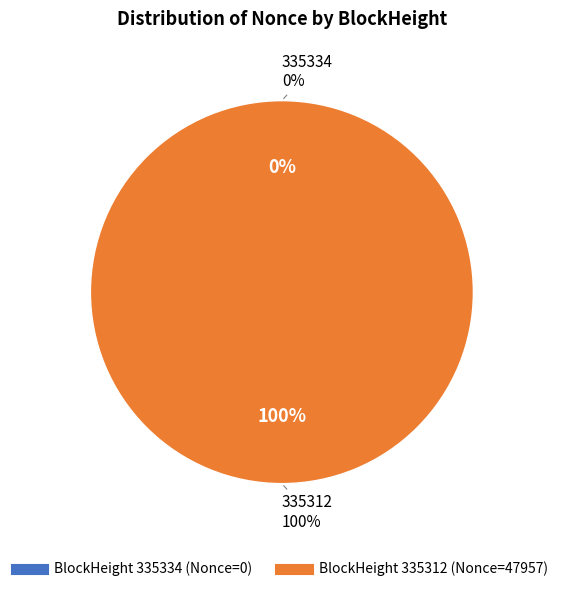

Is there any slice that represents more than half of the pie?

Yes